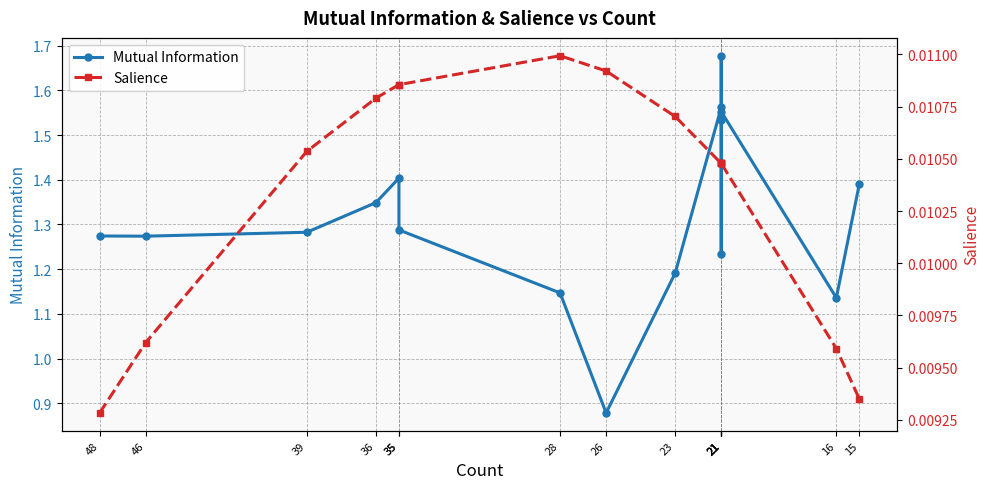

How many Salience values are between 0 and 1?

16